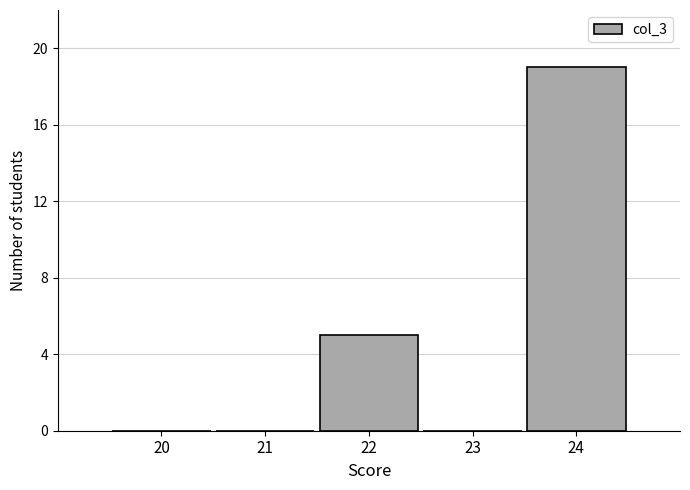

Which range on the x-axis has the tallest bar?

23.5 to 24.5